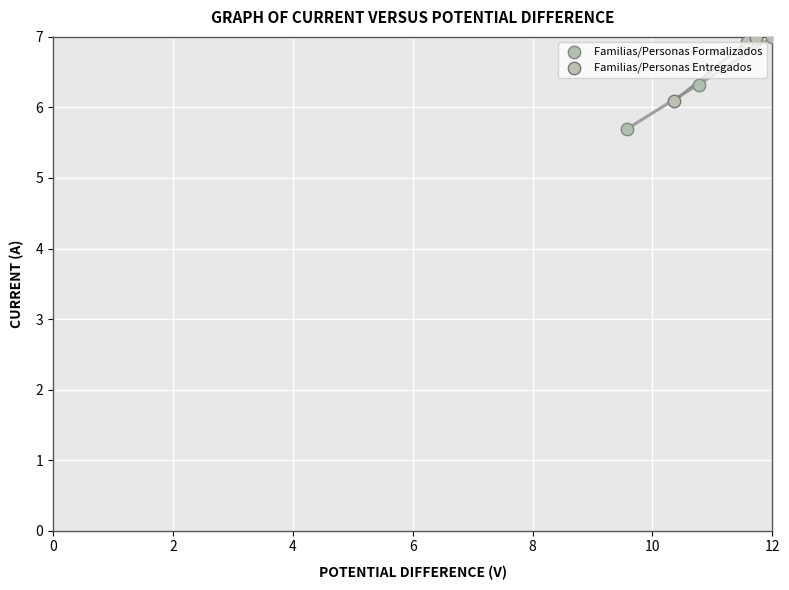

Which series contains the lowest Y value?

Familias/Personas Formalizados